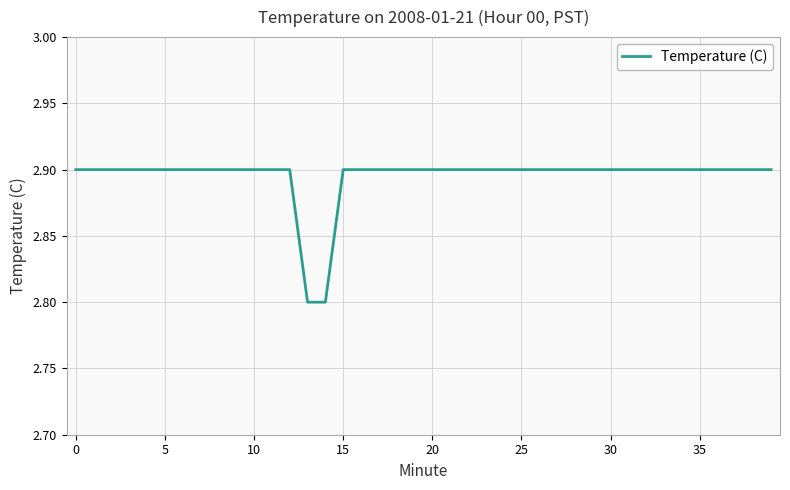

What is the difference between the maximum and second lowest values?

0.1